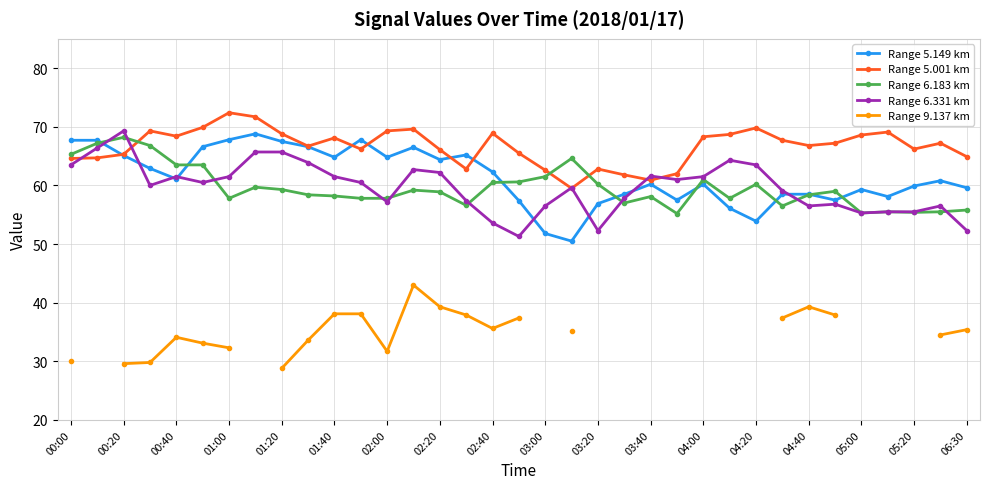

True or false: Range 5.001 km has a value of 16.6 at 06:30.

False